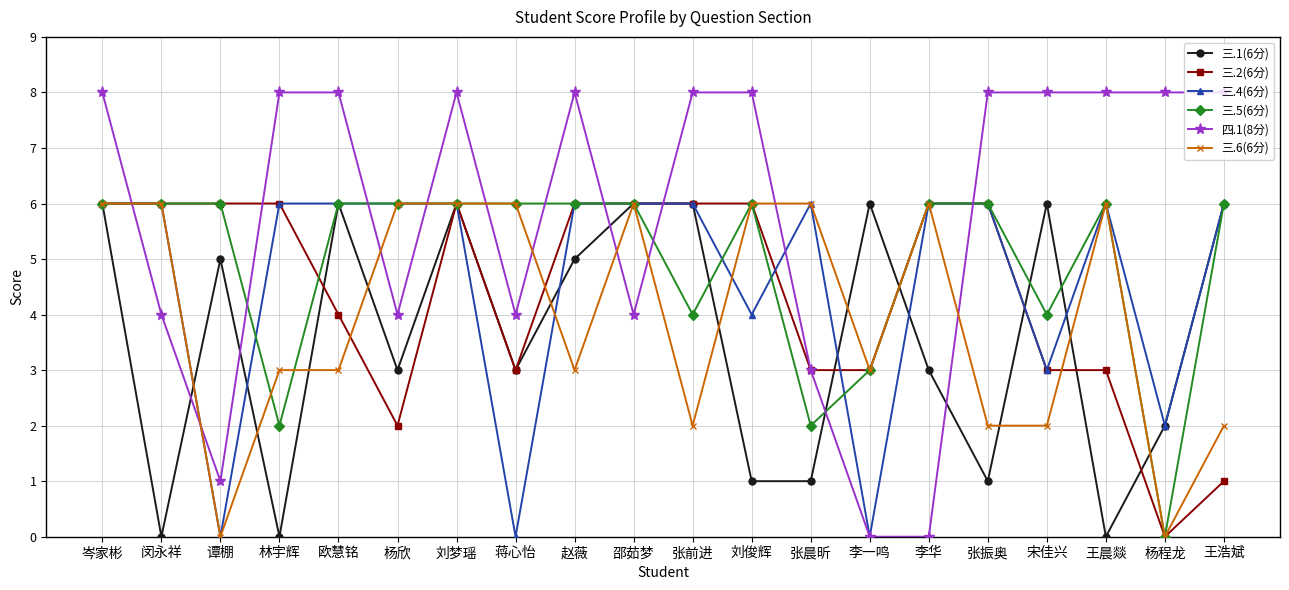

How many values in the 三.2(6分) series are below 6?

9